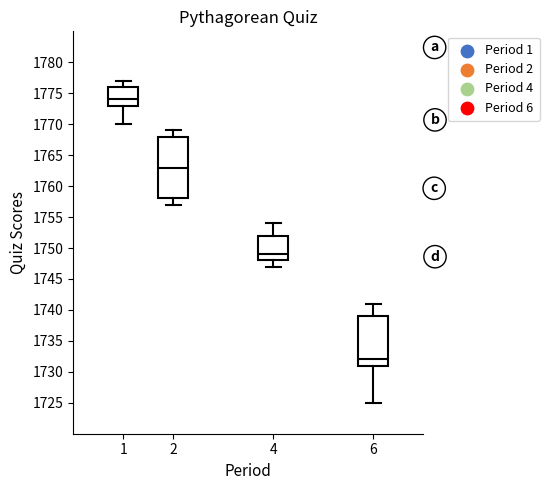

Comparing the boxes themselves (not the whiskers), which one is the tallest?

2